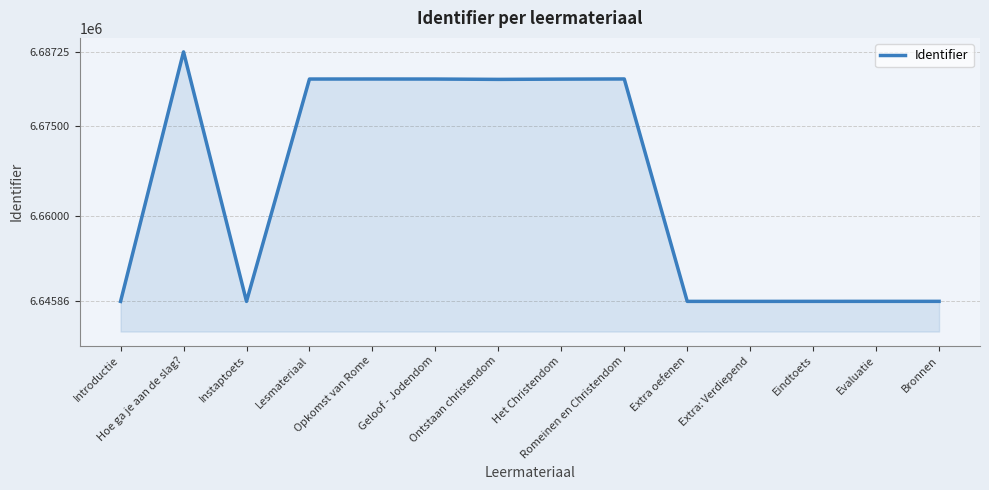

What is the greatest value displayed?

6687251